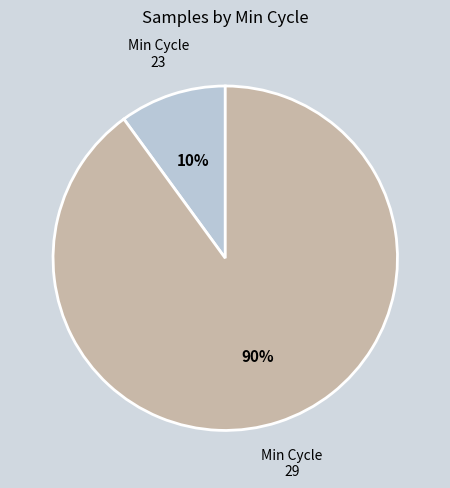

Which category has the biggest portion of the pie?

Min Cycle 29